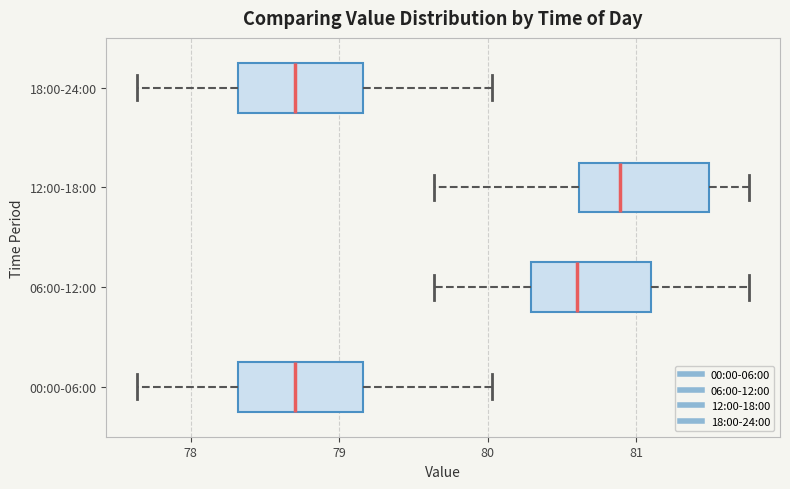

Reading bottom to top, transcribe this box plot: for each box, give where its median line is, the range the box spans, and where its two whiskers end, as read against the x-axis. The values are not printed on the chart, so give them approximately, as read against the axis.

00:00-06:00: median 78.7, box 78.3 to 79.2, whiskers 77.6 to 80.0
06:00-12:00: median 80.6, box 80.3 to 81.1, whiskers 79.6 to 81.8
12:00-18:00: median 80.9, box 80.6 to 81.5, whiskers 79.6 to 81.8
18:00-24:00: median 78.7, box 78.3 to 79.2, whiskers 77.6 to 80.0